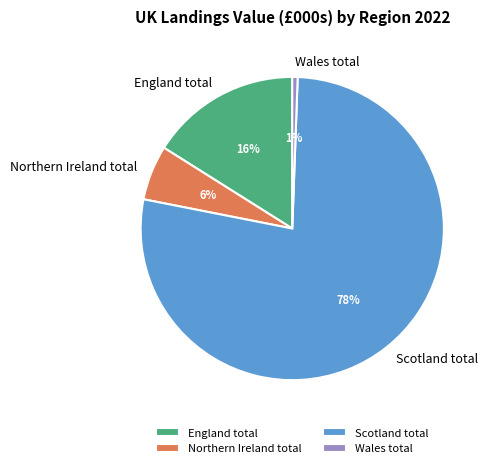

The Wales total slice represents 1% of the pie. True or false?

True